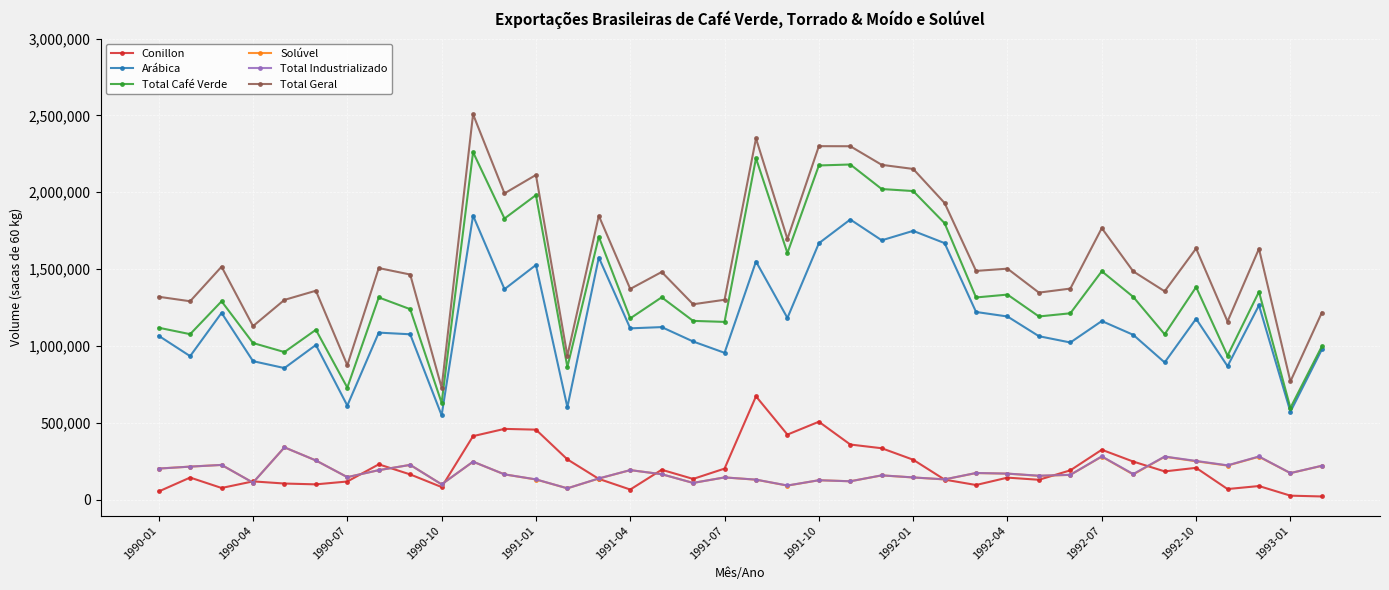

Does the chart have visible grid lines?

Yes